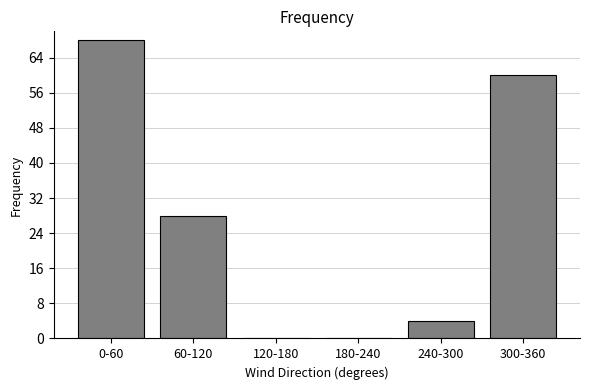

Reading left to right, extract all data points from this chart.

0-60=68	60-120=28	120-180=0	180-240=0	240-300=4	300-360=60